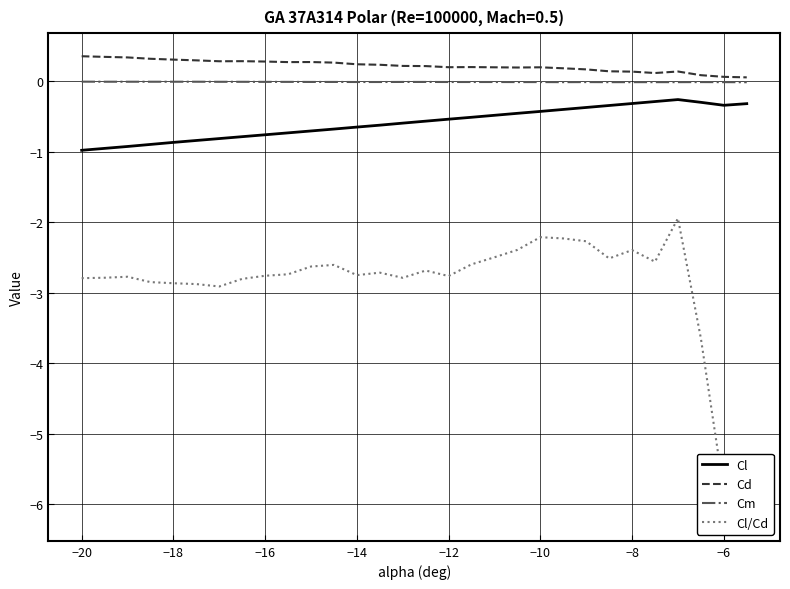

True or false: Cd and Cl cross at least once.

False